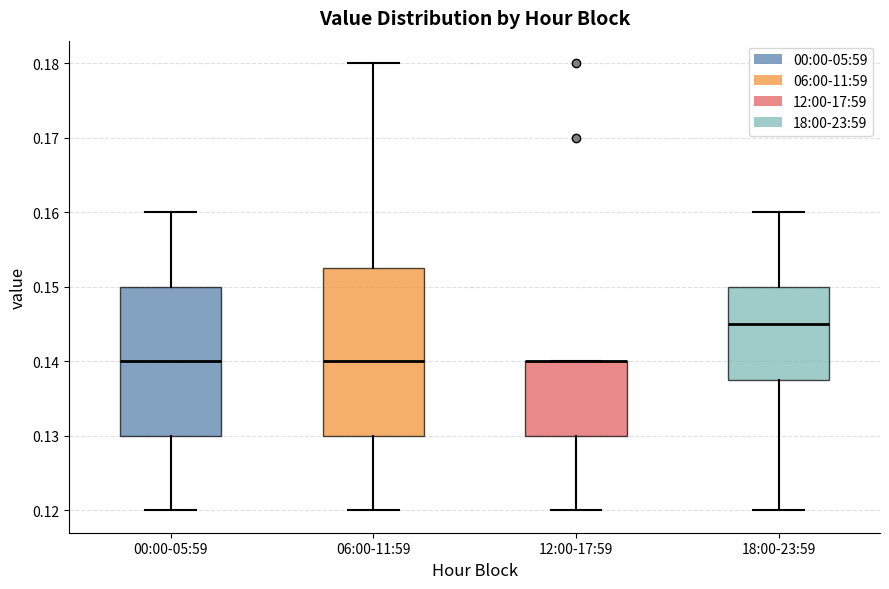

Where does the lower whisker of the box for 06:00-11:59 end on the y-axis? The values are not printed on the chart, so give them approximately, as read against the axis.

0.120